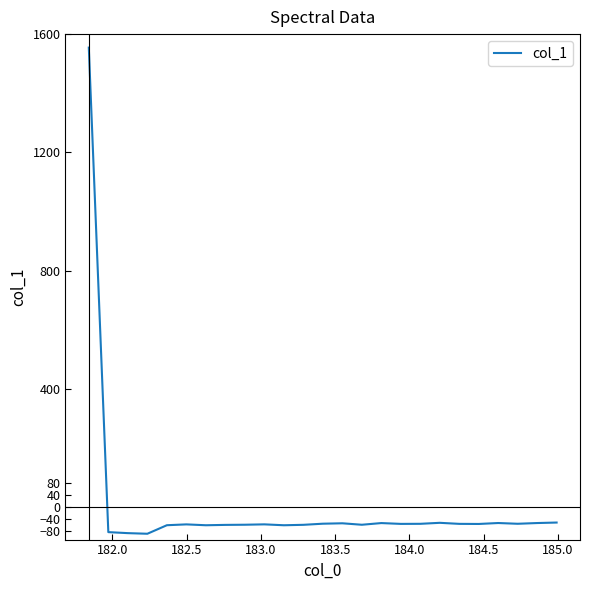

What is the greatest value displayed?

1554.3